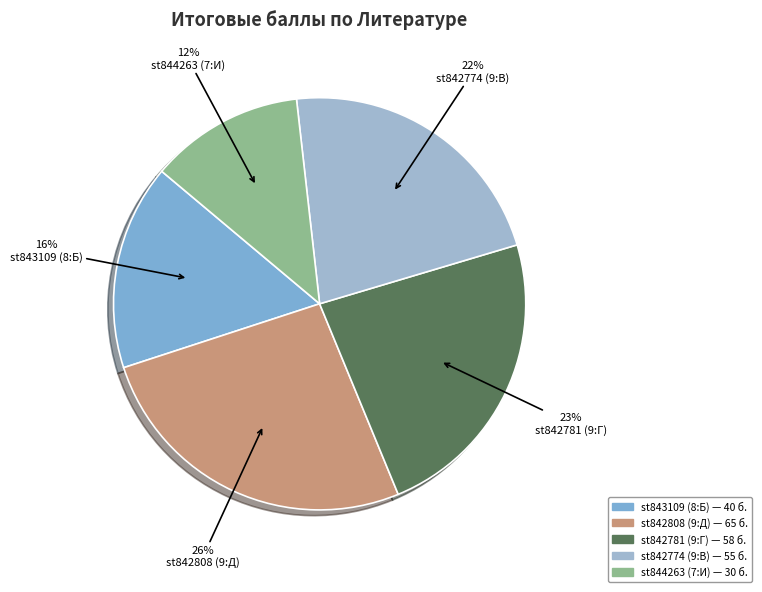

Is it true that st844263 (7:И) is 12% of the pie?

True